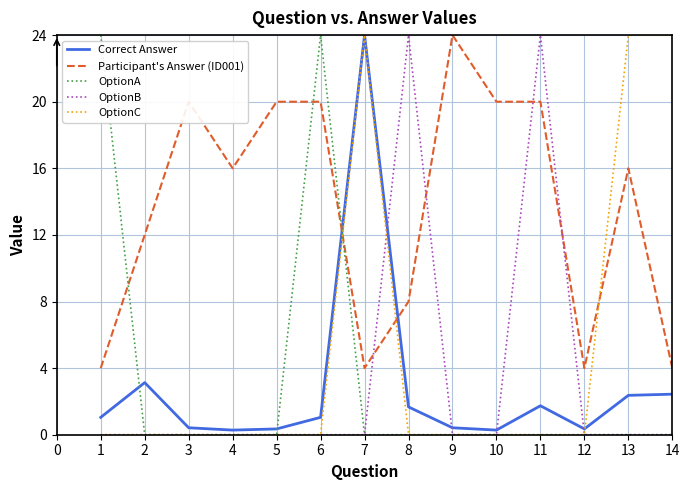

Is it true that Correct Answer equals 2.4 at 7?

False